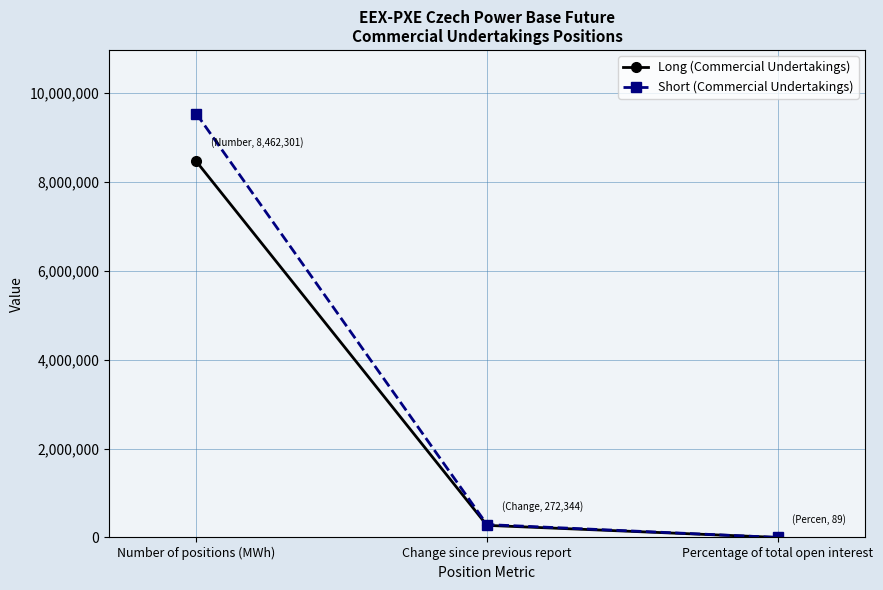

List the series in order of their overall mean, highest first.

Short (Commercial Undertakings), Long (Commercial Undertakings)